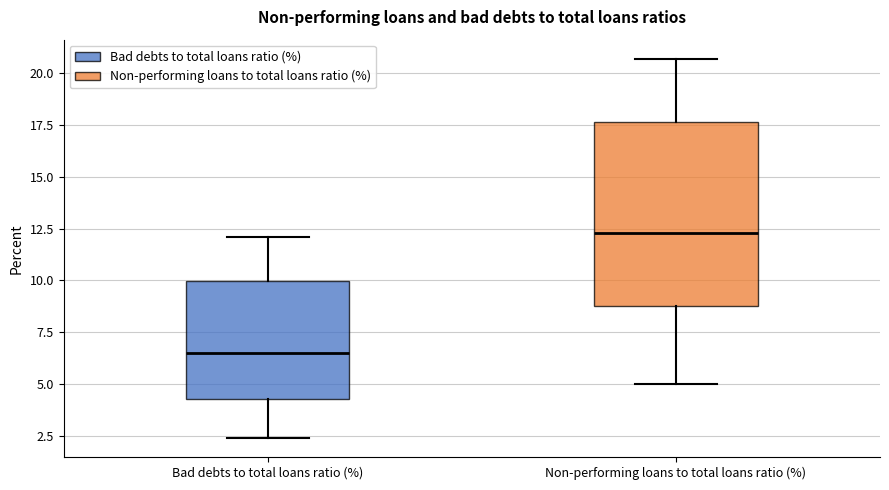

Which box is the tallest, from its lower edge to its upper edge?

Non-performing loans to total loans ratio (%)